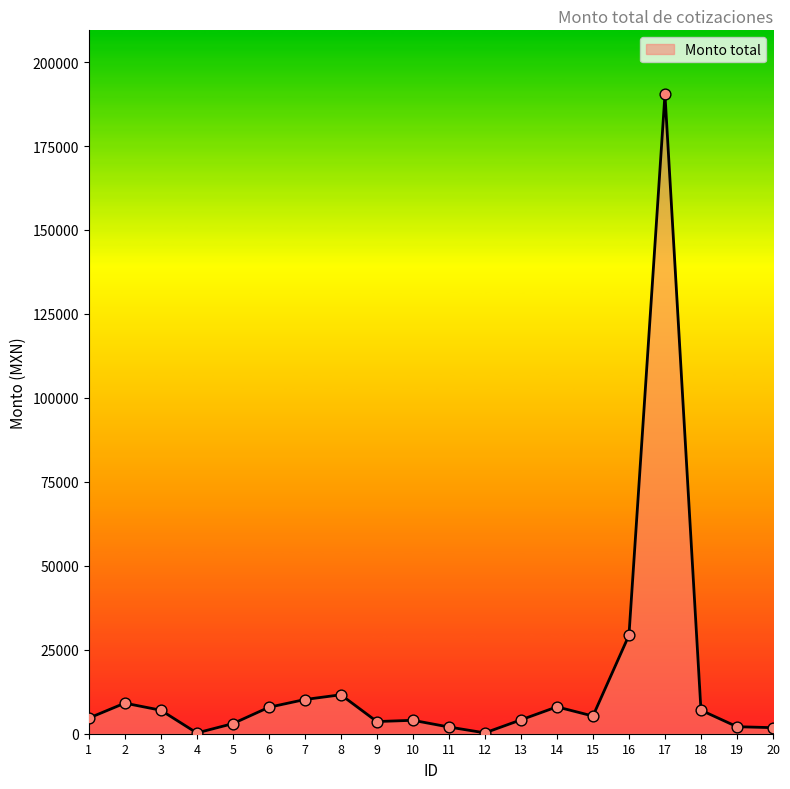

Approximately how many times larger is the value at 16 compared to 4?

128.8